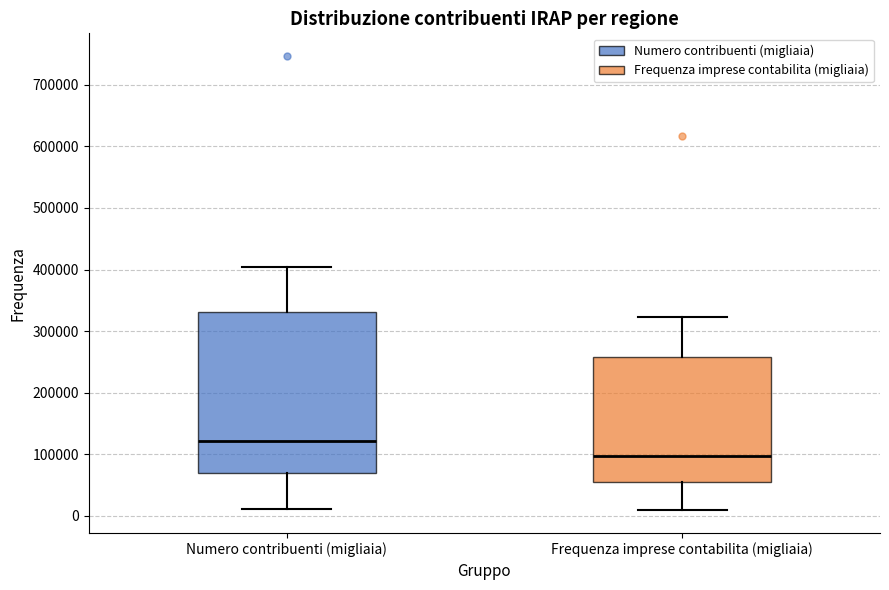

Comparing the boxes themselves (not the whiskers), which one is the tallest?

Numero contribuenti (migliaia)